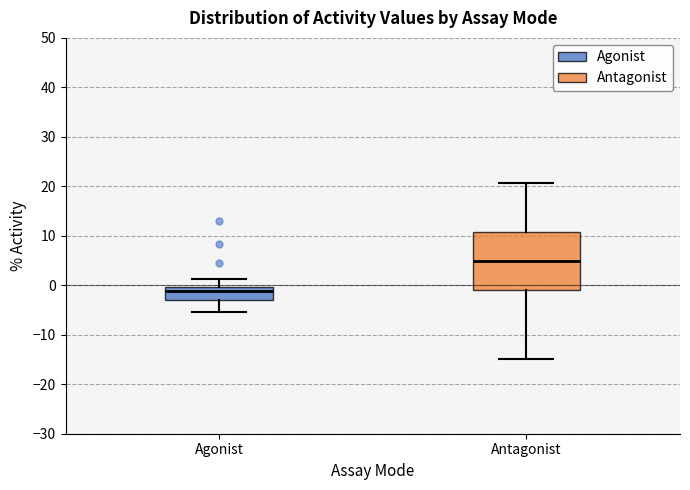

Comparing the boxes themselves (not the whiskers), which one is the tallest?

Antagonist